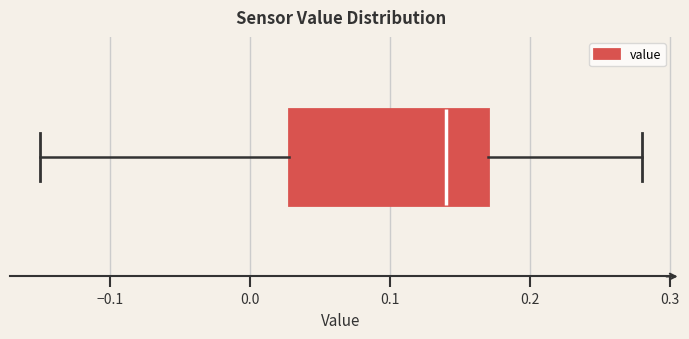

Where does the left whisker of the box end on the x-axis? The values are not printed on the chart, so give them approximately, as read against the axis.

-0.15